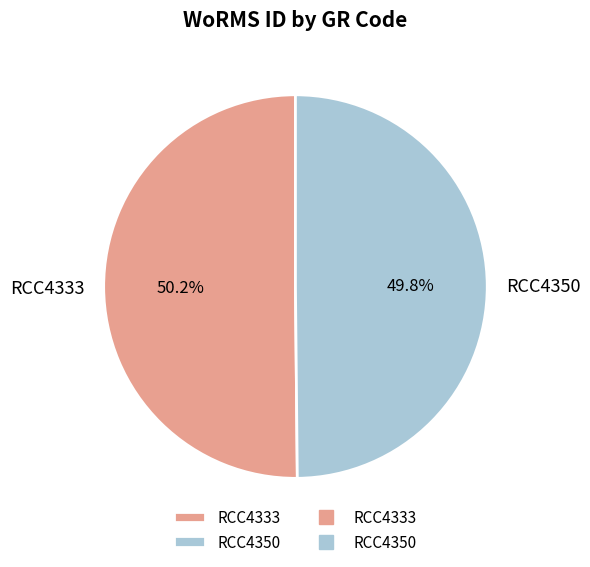

To the nearest percent, what portion does RCC4333 represent?

50%